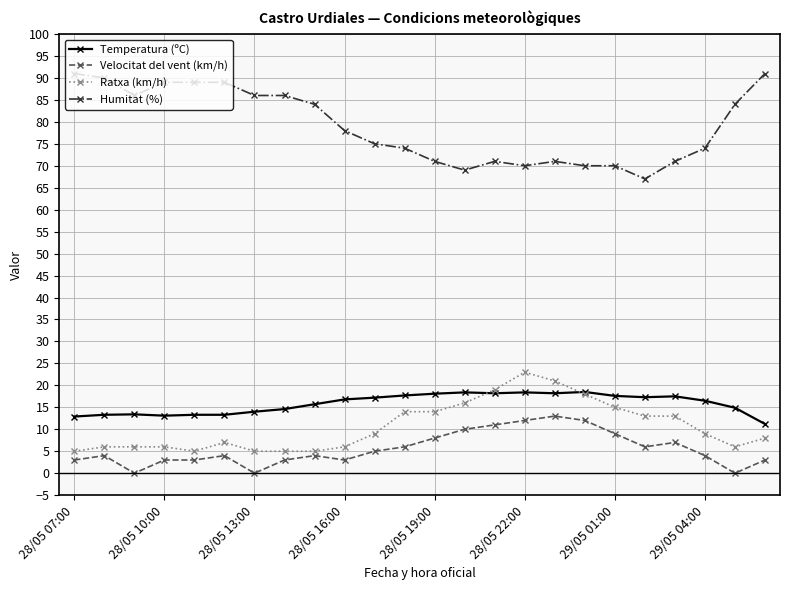

What is the greatest value displayed?

91.0